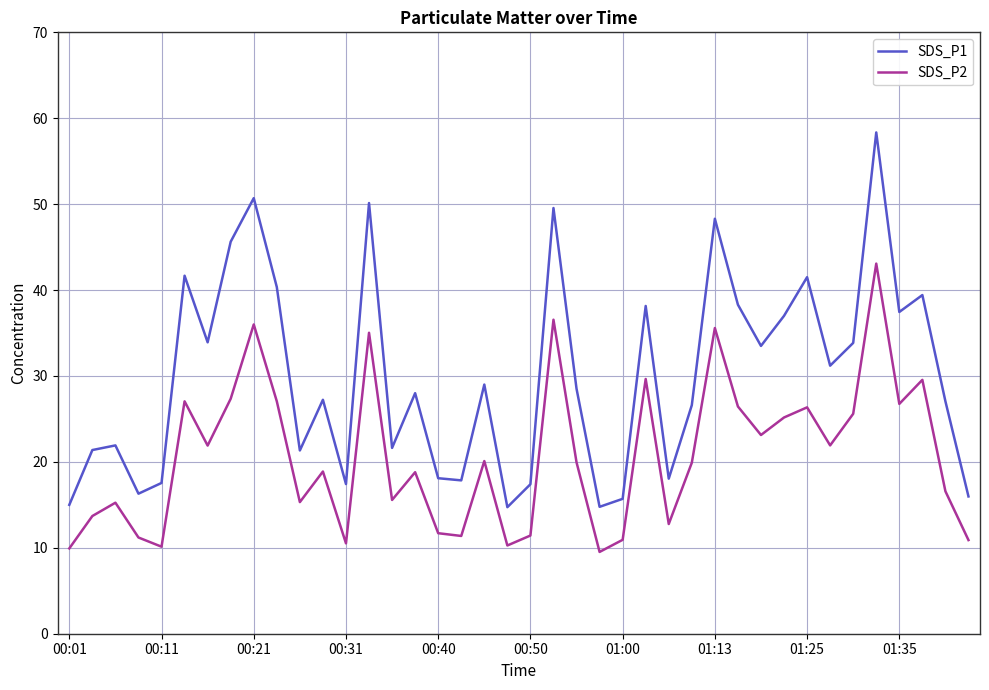

Rank the series by their maximum value, from highest to lowest.

SDS_P1, SDS_P2